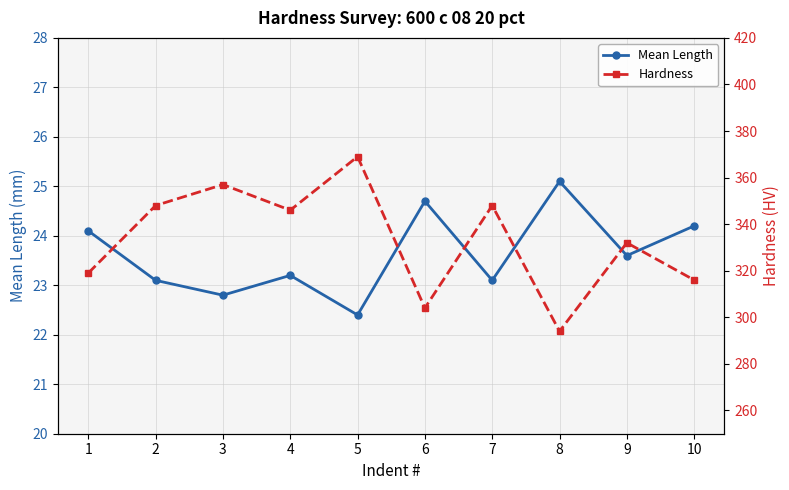

Which label corresponds to the largest value in the chart?

5